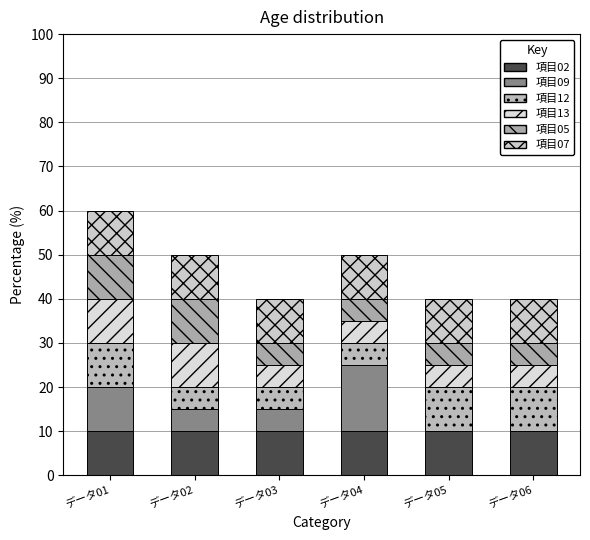

Are the bars horizontal?

No